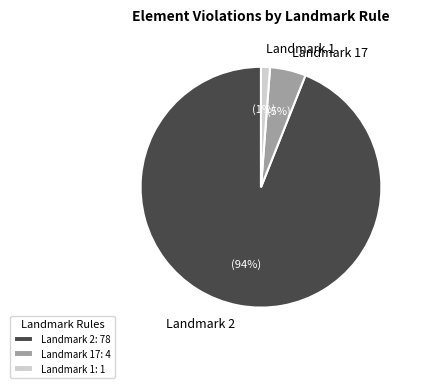

Does Landmark 2: 78 represent more than half of the total?

Yes